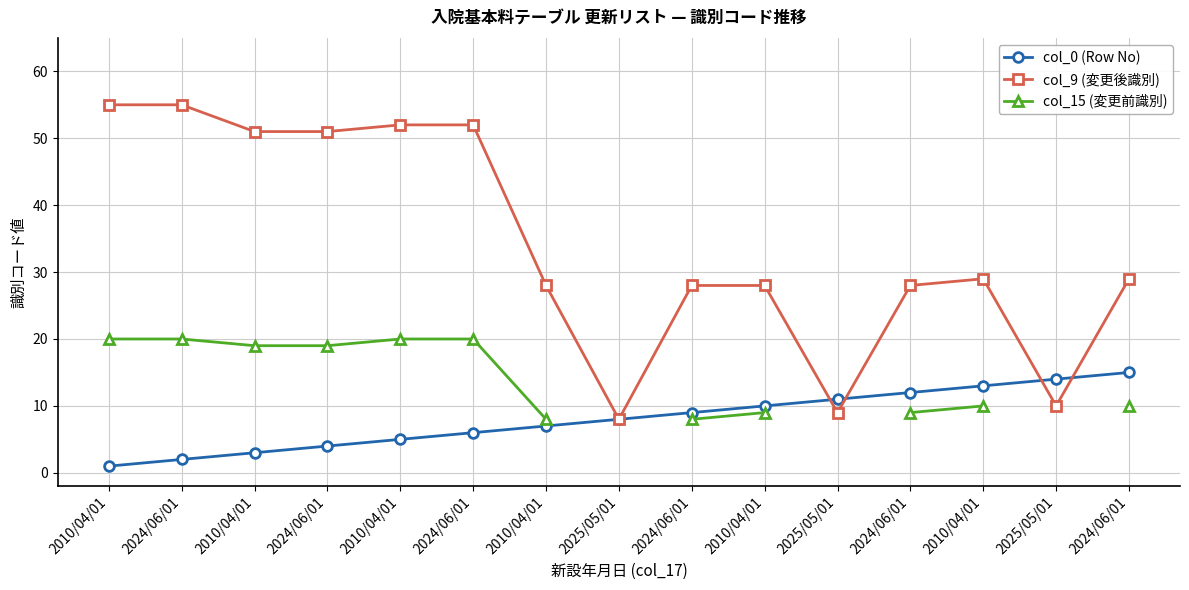

What is the label of the 2nd point from the left?

2024/06/01